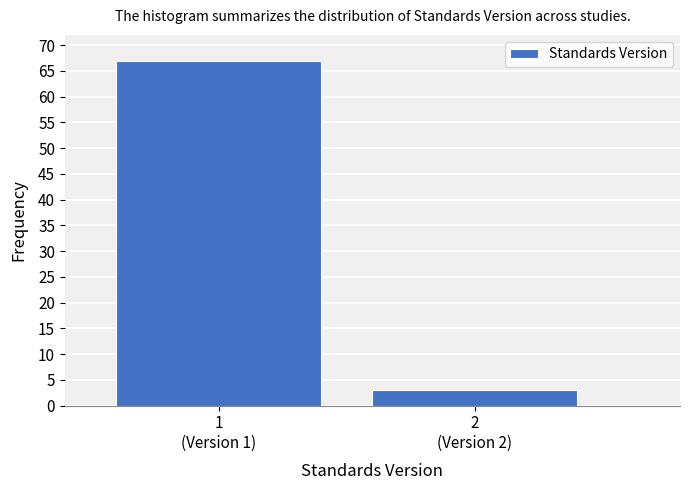

Reading left to right, list all the values displayed in this chart.

67	3